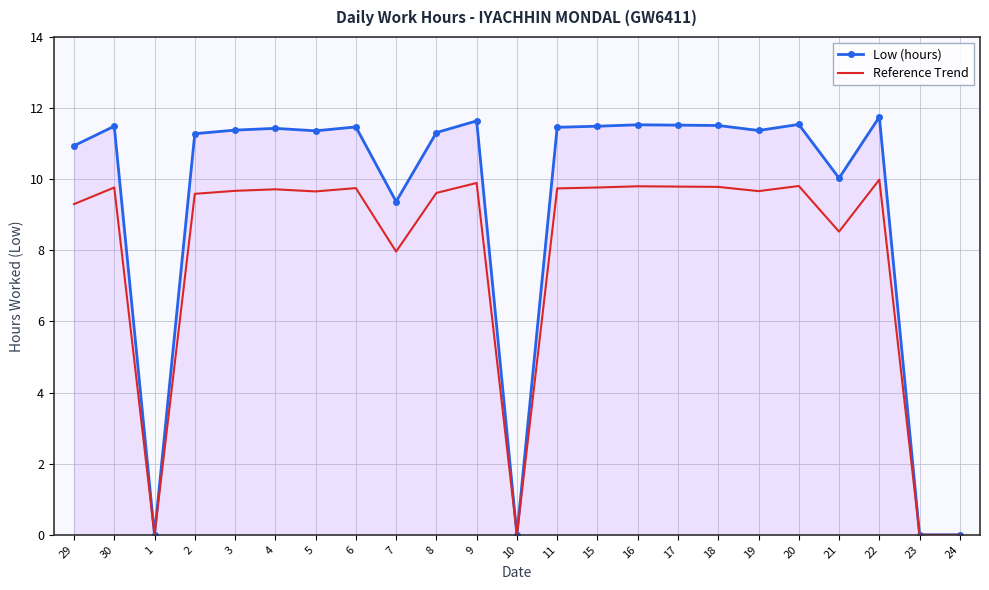

What is the highest value of the Reference Trend series?

10.0